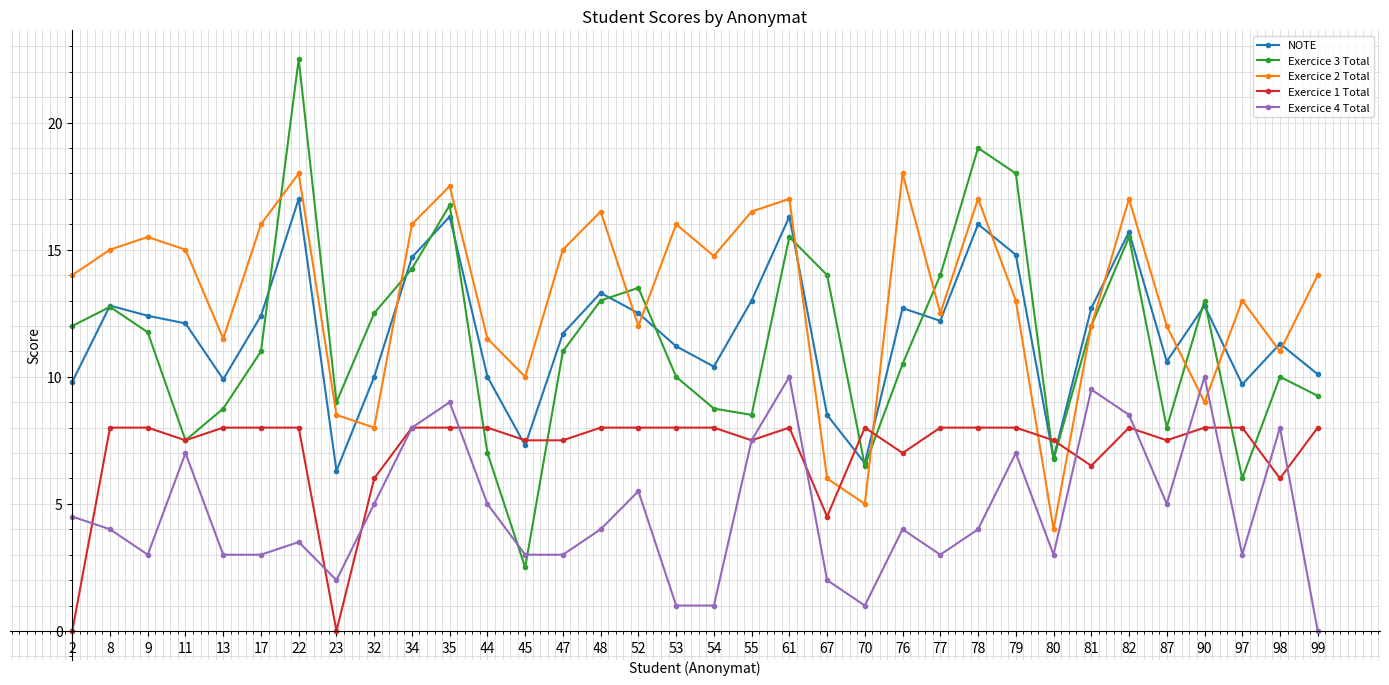

How many data points does each series have?

34